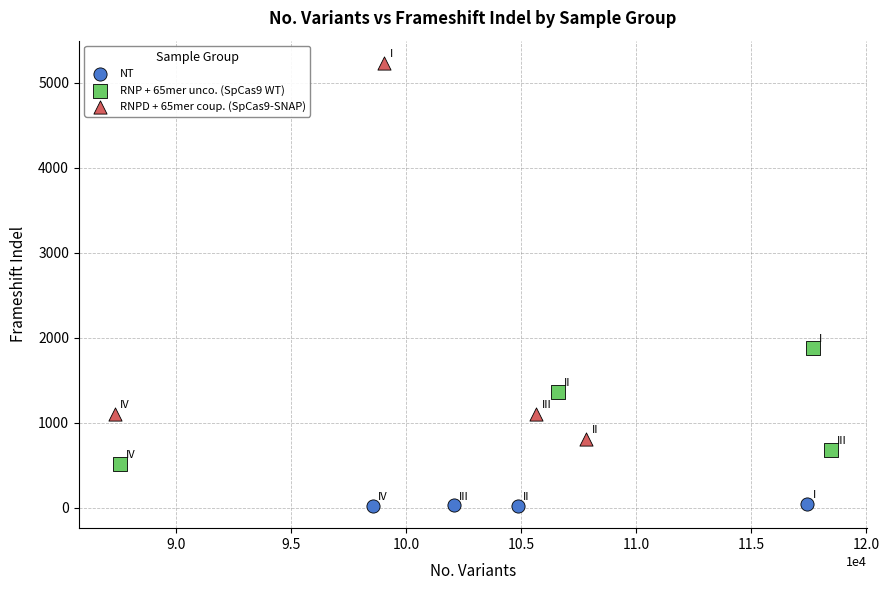

What are all the series names shown in the legend?

NT, RNP + 65mer unco. (SpCas9 WT), RNPD + 65mer coup. (SpCas9-SNAP)